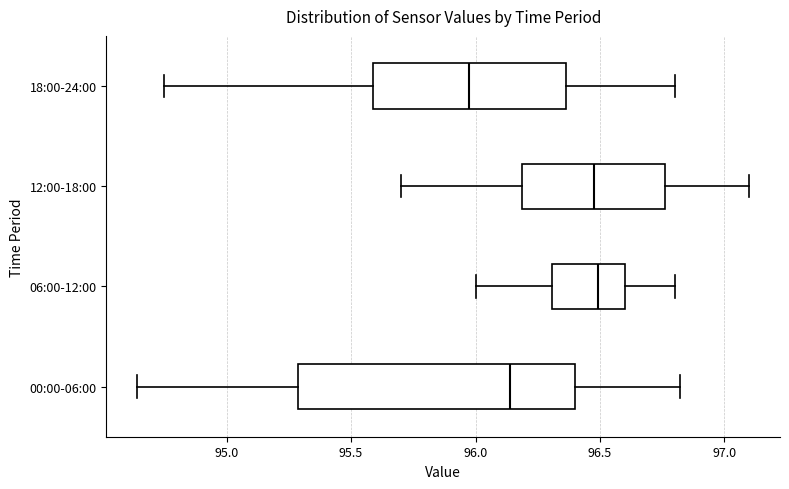

Which box's median line is the furthest to the left?

18:00-24:00